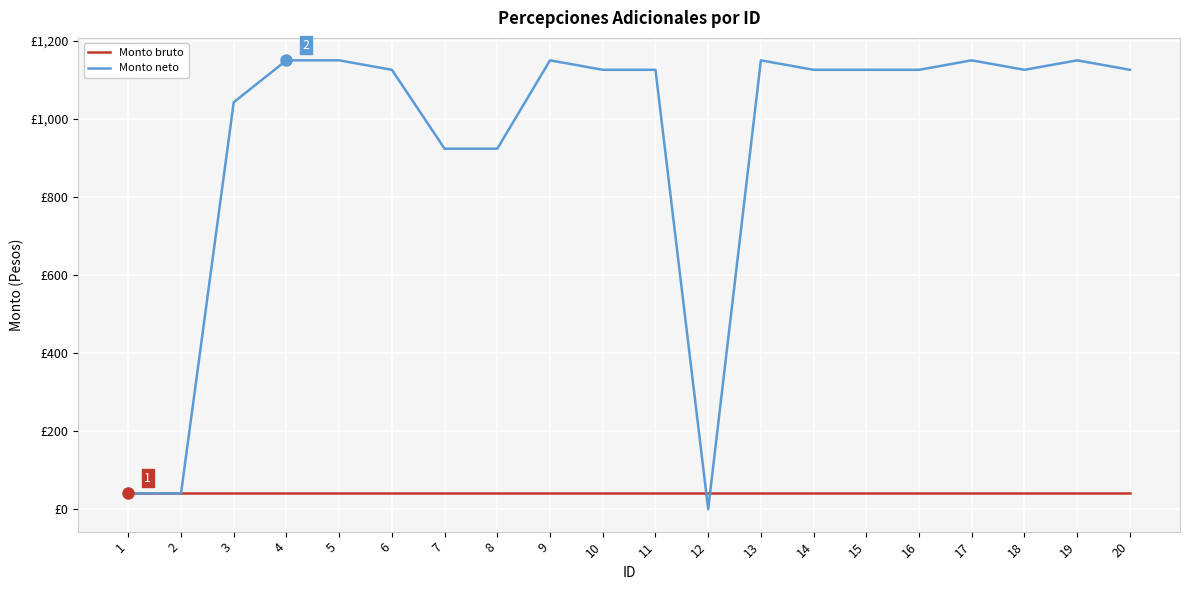

Rank the series by their average value, from lowest to highest.

Monto bruto, Monto neto